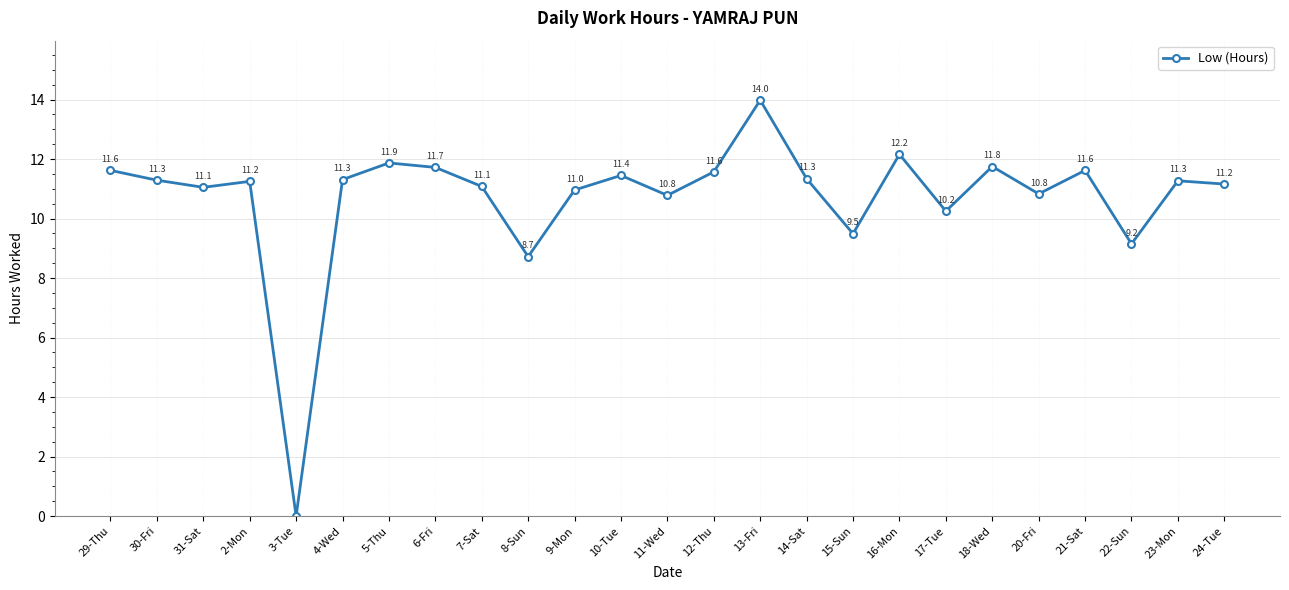

What is the change in value from 3-Tue to 11-Wed?

+10.8